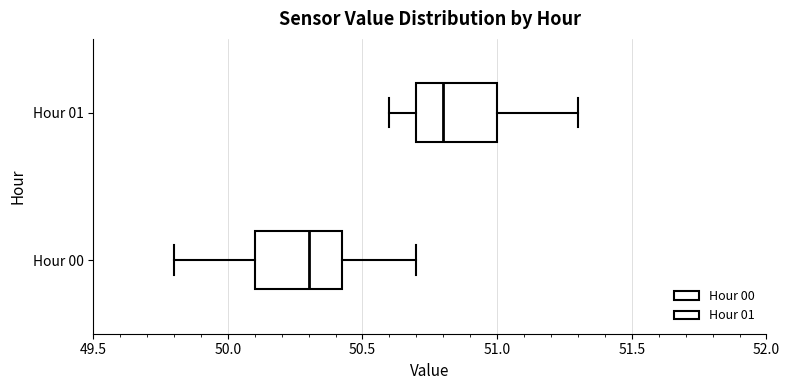

Which box's median line is the furthest to the left?

Hour 00